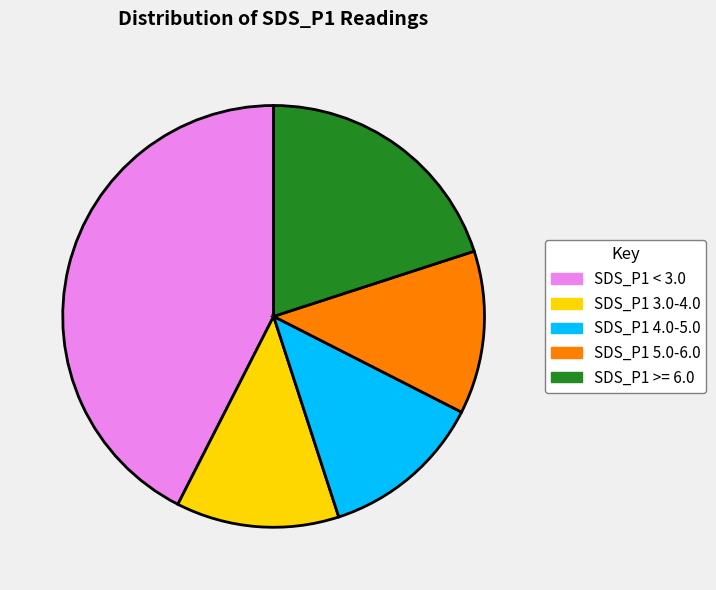

True or false: SDS_P1 5.0-6.0 accounts for 12% of the total.

True